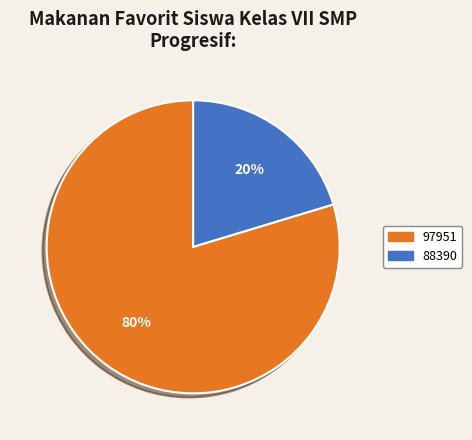

Combined, do 88390 and 97951 account for over 50%?

Yes